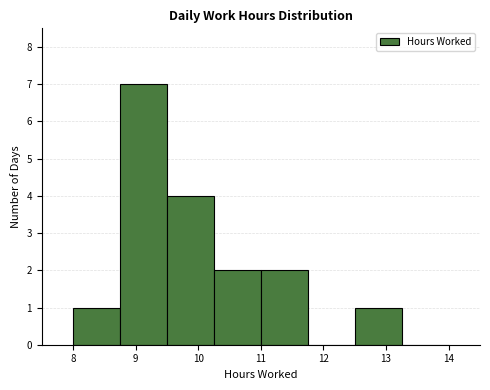

Over which range of the x-axis is the bar tallest?

8.75 to 9.50